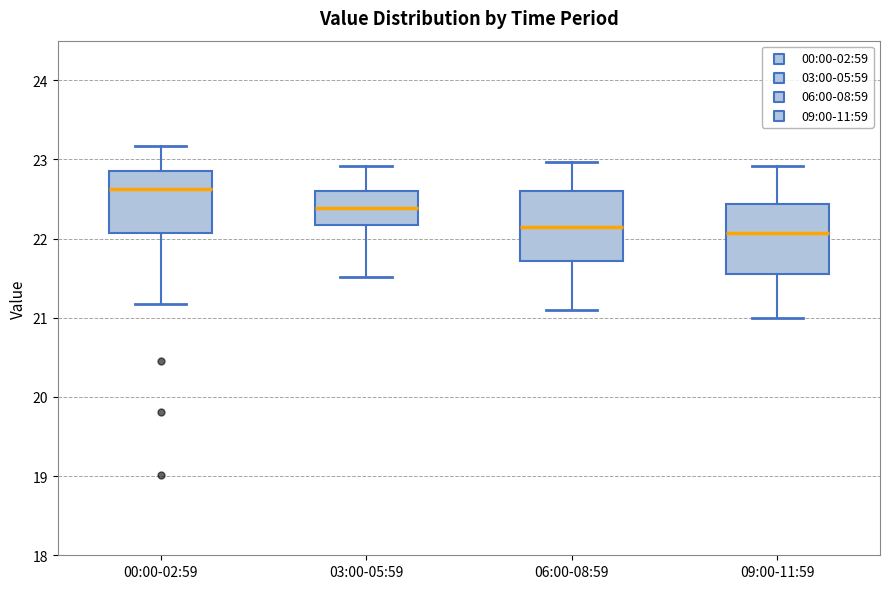

Reading left to right, read every box against the y-axis: the position of its median line, the range the box covers, and the ends of its whiskers. The values are not printed on the chart, so give them approximately, as read against the axis.

00:00-02:59: median 22.6, box 22.1 to 22.9, whiskers 21.2 to 23.2
03:00-05:59: median 22.4, box 22.2 to 22.6, whiskers 21.5 to 22.9
06:00-08:59: median 22.2, box 21.7 to 22.6, whiskers 21.1 to 23.0
09:00-11:59: median 22.1, box 21.6 to 22.4, whiskers 21.0 to 22.9